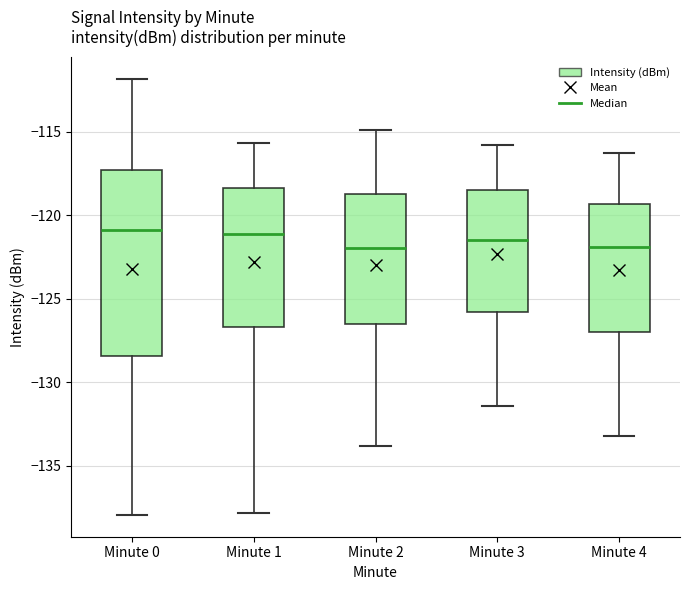

Reading left to right, read every box against the y-axis: the position of its median line, the range the box covers, and the ends of its whiskers. The values are not printed on the chart, so give them approximately, as read against the axis.

Minute 0: median -121.0, box -128.5 to -117.5, whiskers -138.0 to -112.0
Minute 1: median -121.0, box -126.5 to -118.5, whiskers -138.0 to -115.5
Minute 2: median -122.0, box -126.5 to -118.5, whiskers -134.0 to -115.0
Minute 3: median -121.5, box -126.0 to -118.5, whiskers -131.5 to -116.0
Minute 4: median -122.0, box -127.0 to -119.5, whiskers -133.0 to -116.5